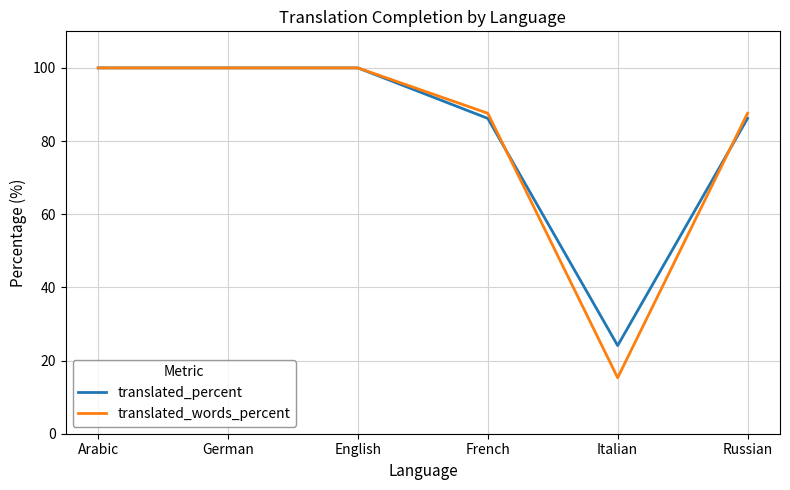

What position from the right is French?

3